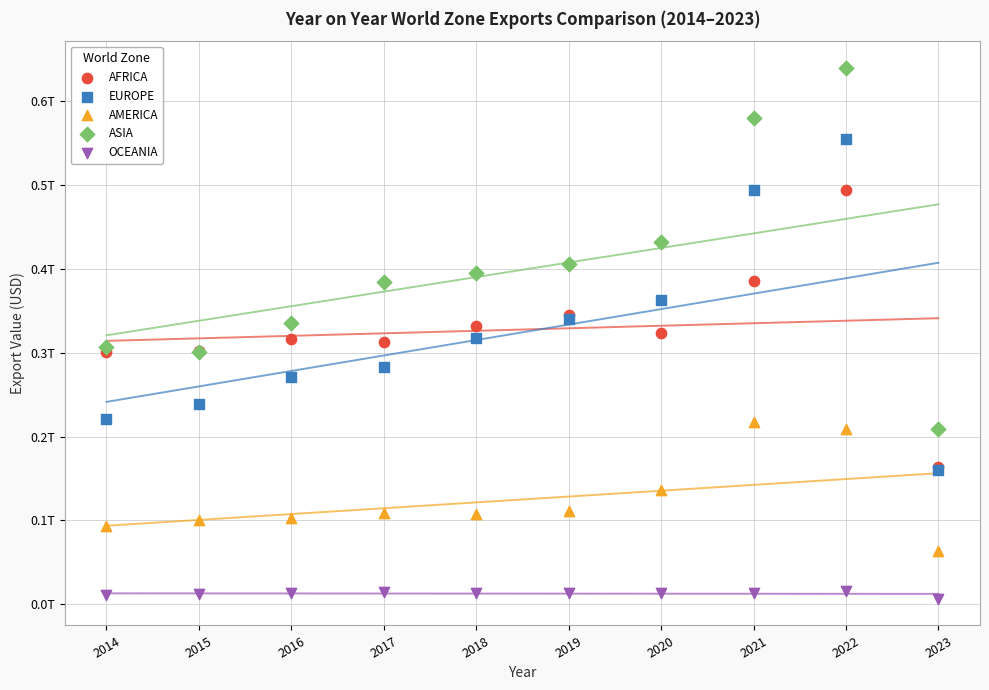

What are all the series names shown in the legend?

AFRICA, EUROPE, AMERICA, ASIA, OCEANIA